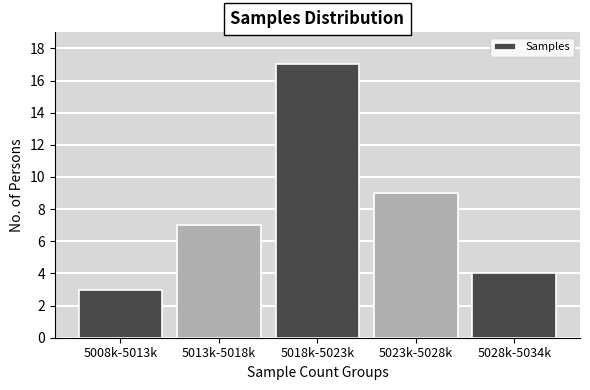

Reading left to right, transcribe all the data shown in this chart.

3	7	17	9	4